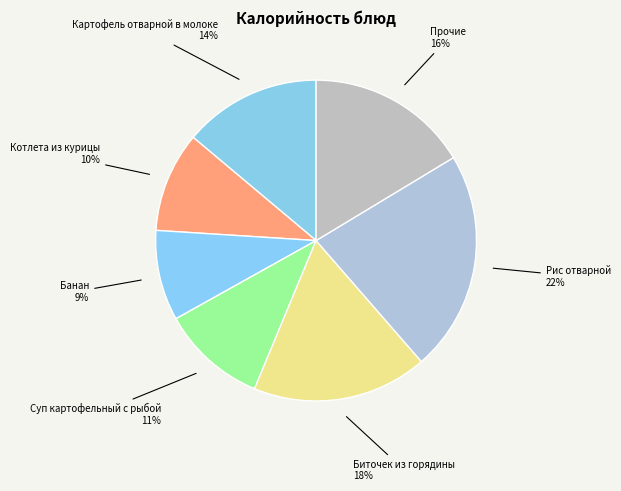

Rank the categories by value from lowest to highest.

Банан, Котлета из курицы, Суп картофельный с рыбой, Картофель отварной в молоке, Прочие, Биточек из горядины, Рис отварной